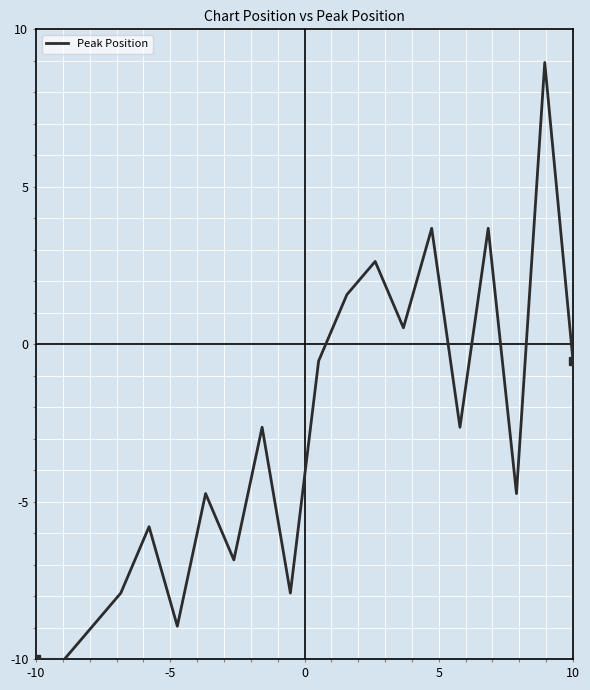

What is the sum of all values?

-61.1